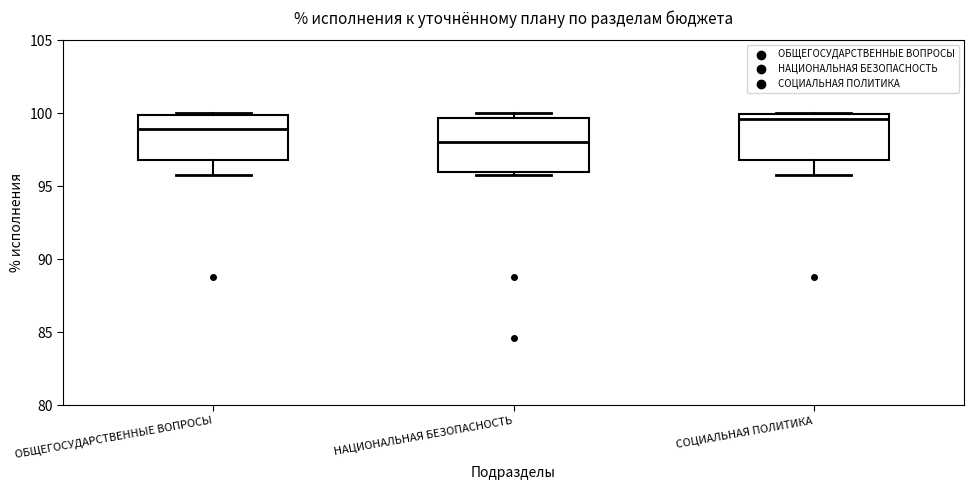

Where does the lower whisker of the box for СОЦИАЛЬНАЯ ПОЛИТИКА end on the y-axis? The values are not printed on the chart, so give them approximately, as read against the axis.

96.0